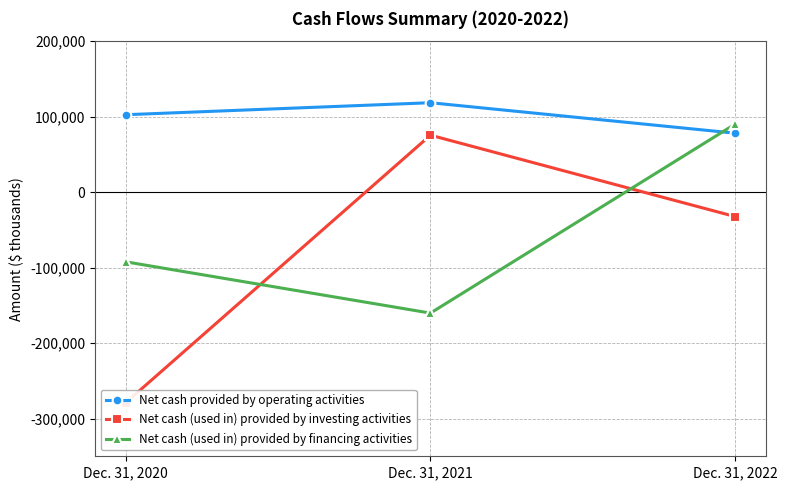

At which label is Net cash (used in) provided by financing activities closest to -35000?

Dec. 31, 2020